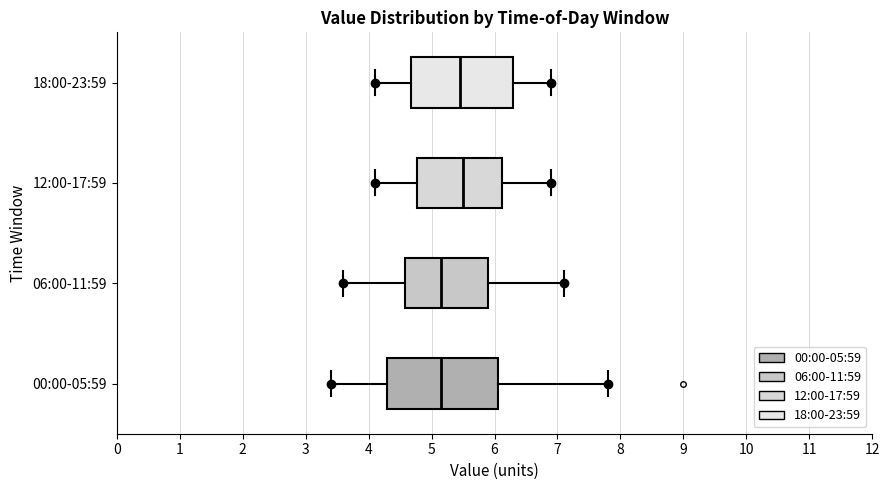

Which box is the widest, from its left edge to its right edge?

00:00-05:59